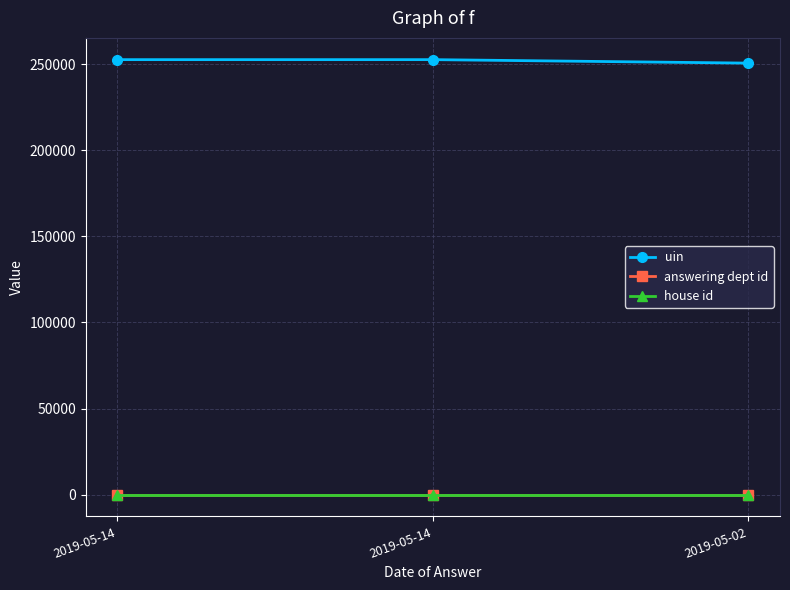

What is the maximum value for house id?

1